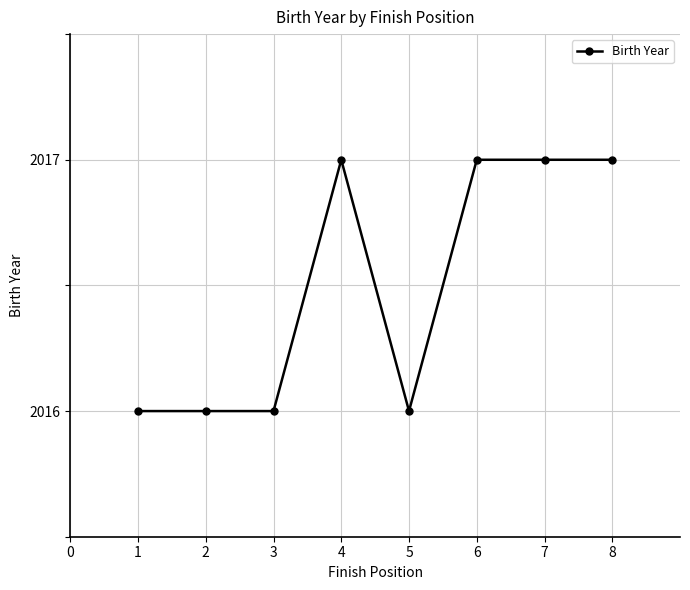

True or false: there are more than 0 points higher than both neighbors.

True